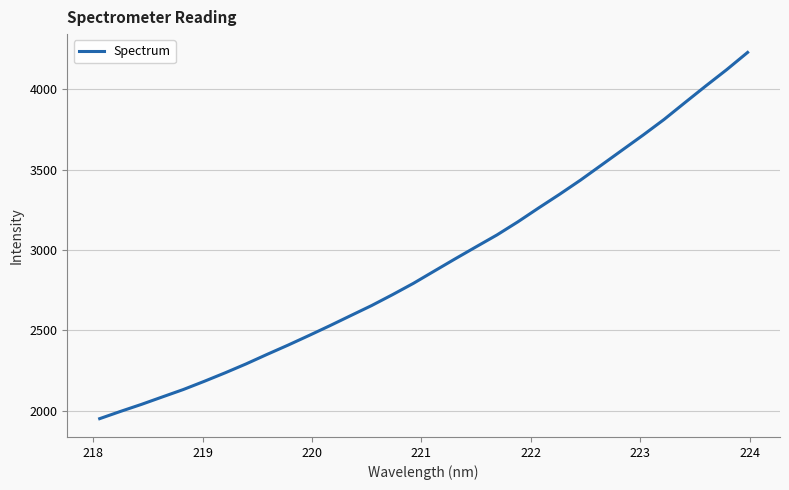

What is the maximum value shown in the chart?

4229.9